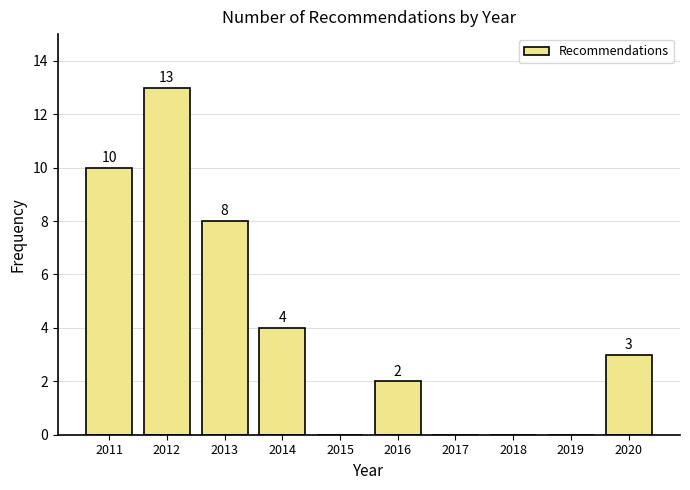

Reading right to left, what are all the values shown in this chart?

2020=3	2019=0	2018=0	2017=0	2016=2	2015=0	2014=4	2013=8	2012=13	2011=10